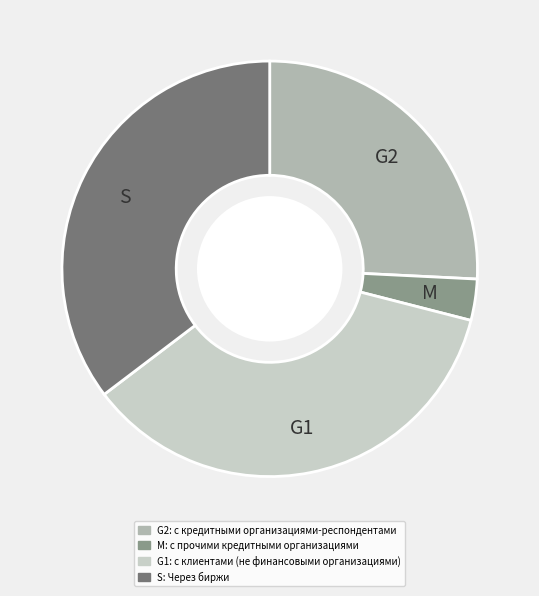

How many slices are in this pie chart?

4